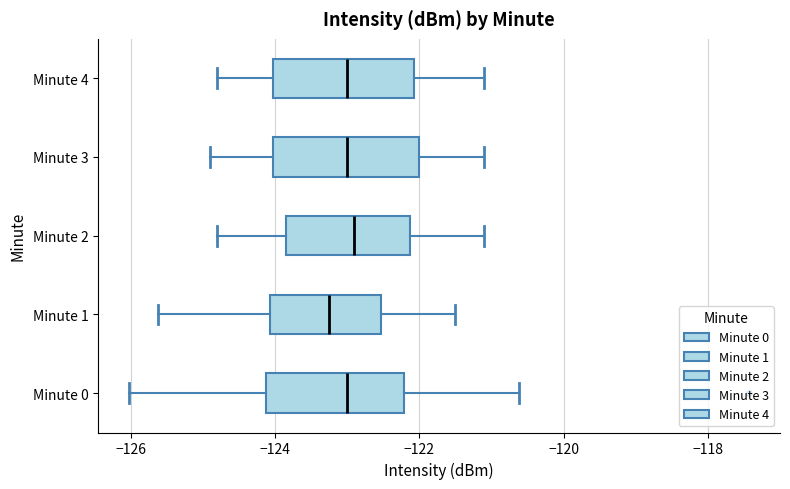

Reading bottom to top, transcribe this box plot: for each box, give where its median line is, the range the box spans, and where its two whiskers end, as read against the x-axis. The values are not printed on the chart, so give them approximately, as read against the axis.

Minute 0: median -123.0, box -124.2 to -122.2, whiskers -126.0 to -120.6
Minute 1: median -123.2, box -124.0 to -122.6, whiskers -125.6 to -121.4
Minute 2: median -122.8, box -123.8 to -122.2, whiskers -124.8 to -121.0
Minute 3: median -123.0, box -124.0 to -122.0, whiskers -124.8 to -121.0
Minute 4: median -123.0, box -124.0 to -122.0, whiskers -124.8 to -121.0